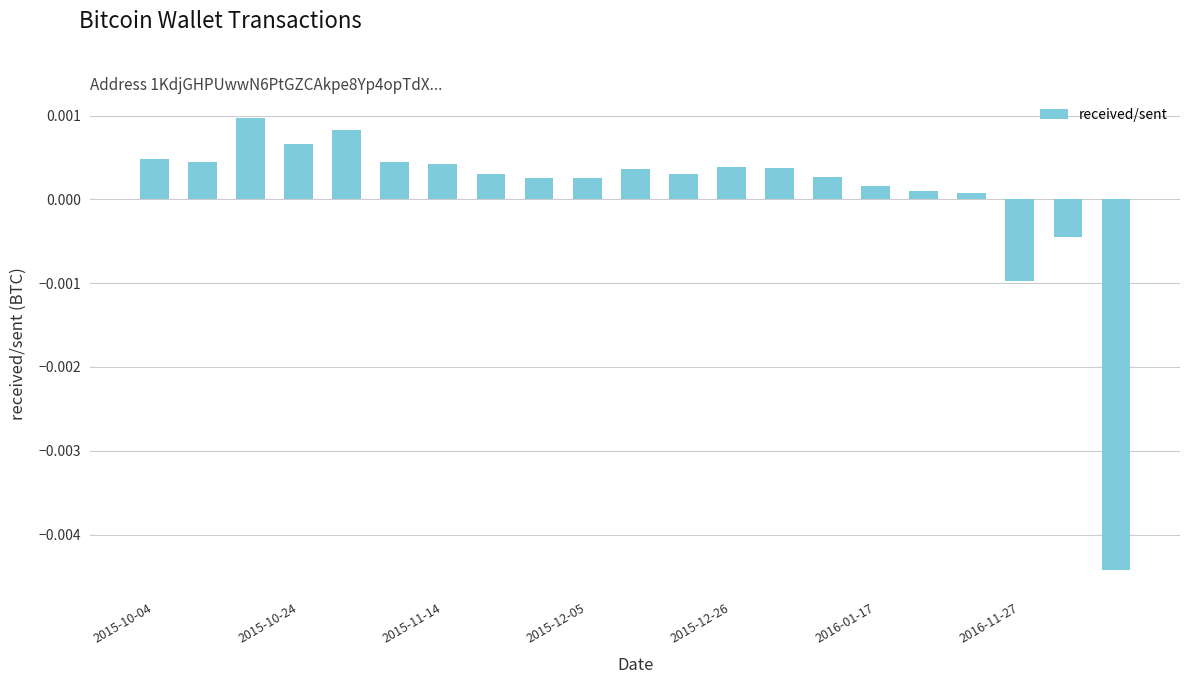

How many negative values are there?

3